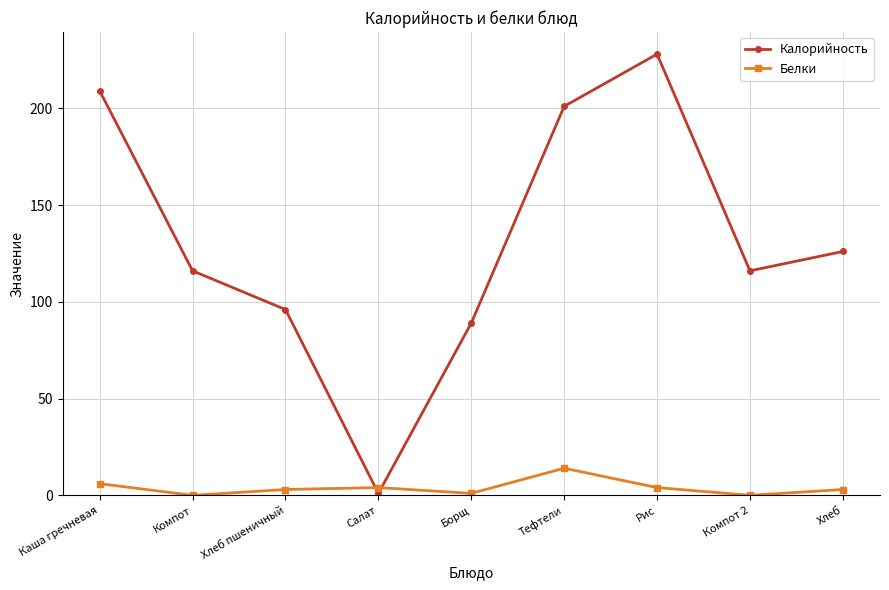

What value does the Калорийность series have at Компот, to the nearest 10?

120